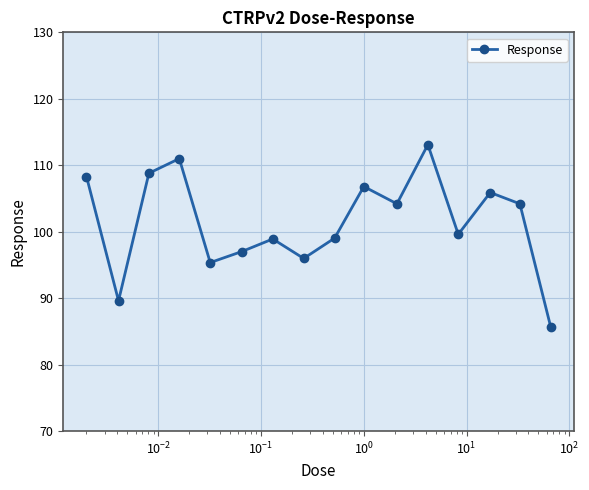

What is the minimum value shown in the chart?

85.6